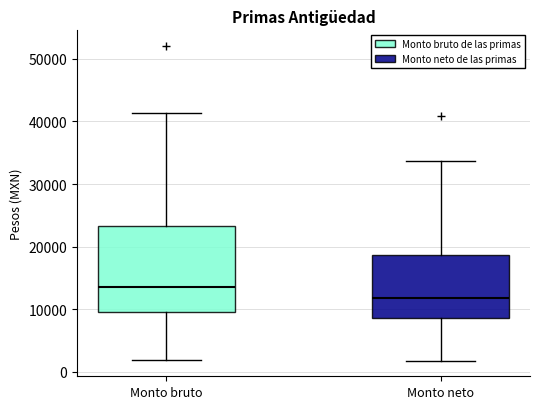

Where is the upper edge of the box for Monto bruto on the y-axis? The values are not printed on the chart, so give them approximately, as read against the axis.

23000